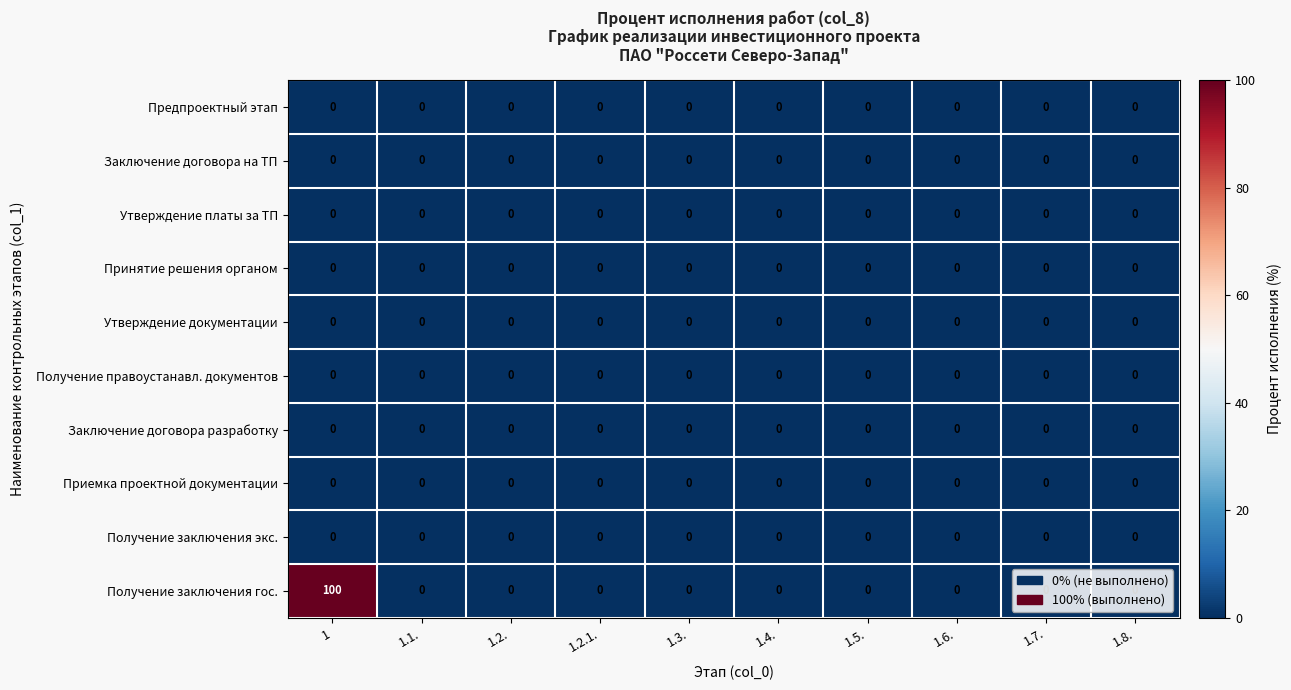

Which series has the largest total across all categories?

Получение заключения гос.